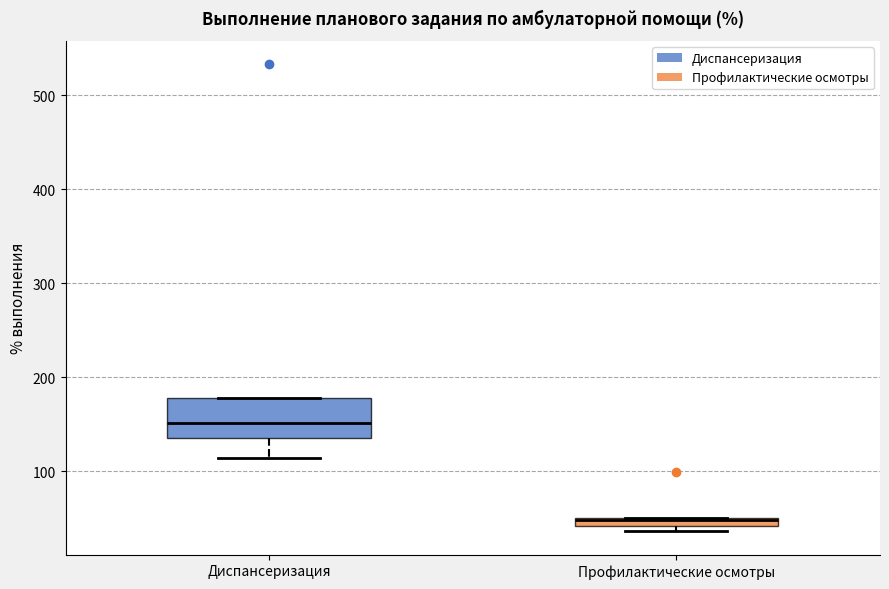

Where is the upper edge of the box for Профилактические осмотры on the y-axis? The values are not printed on the chart, so give them approximately, as read against the axis.

50